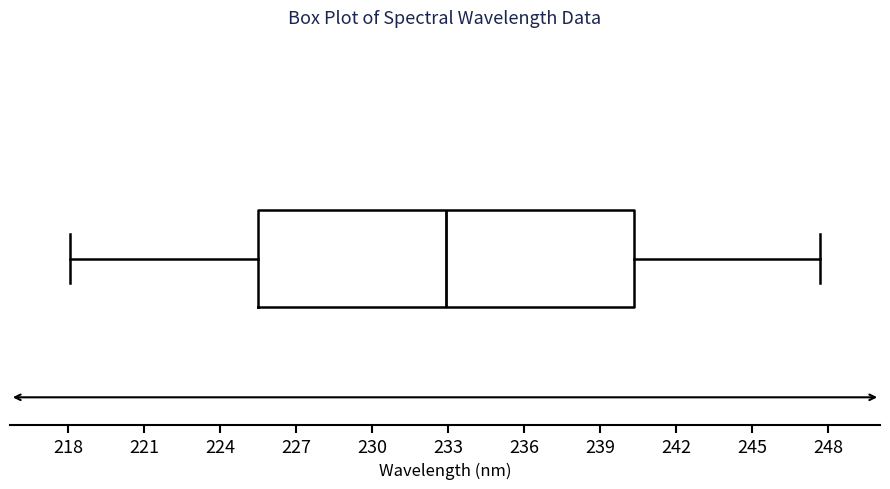

Transcribe this box plot: give where the median line is, the range the box spans, and where the two whiskers end, as read against the x-axis. The values are not printed on the chart, so give them approximately, as read against the axis.

median 233.0, box 225.5 to 240.5, whiskers 218.0 to 247.5